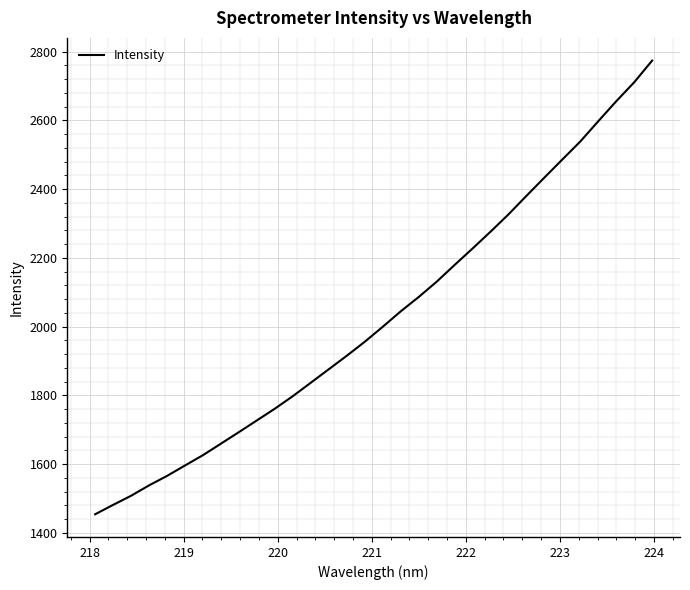

What is the maximum value shown in the chart?

2773.9